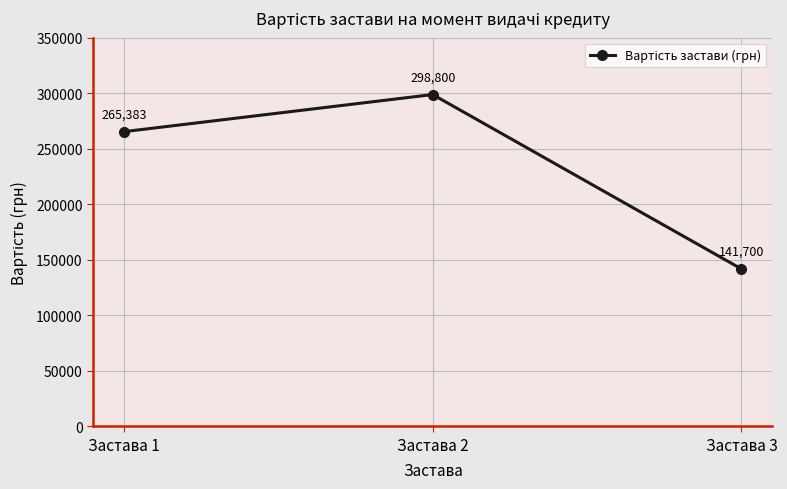

Between Застава 3 and Застава 2, which is larger?

Застава 2